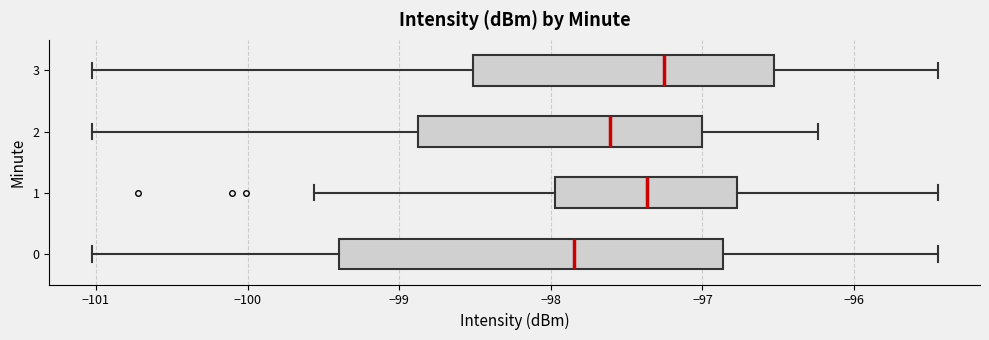

Which box's median line is the furthest to the right?

3